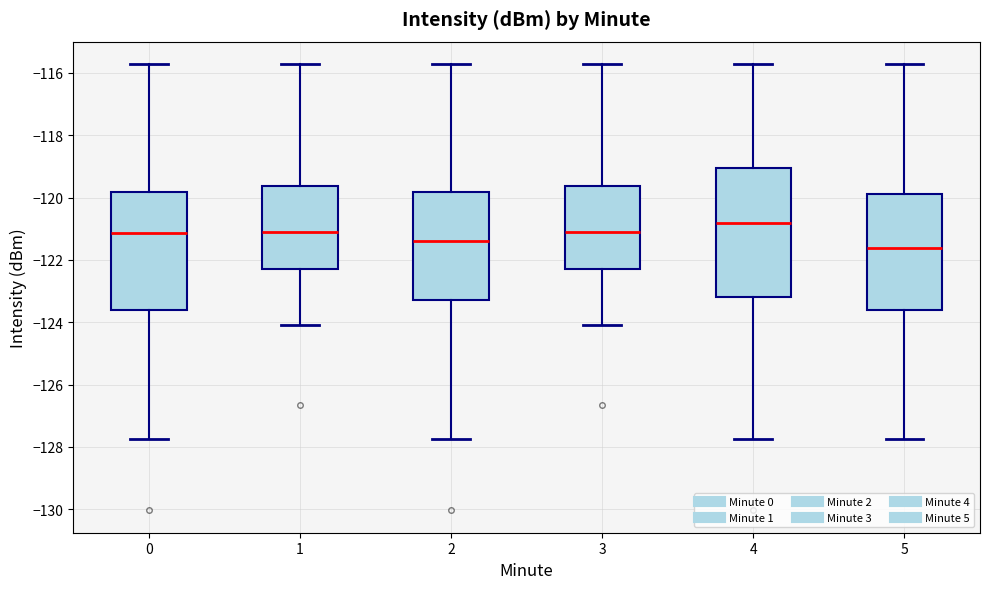

Which box's median line is the highest?

4